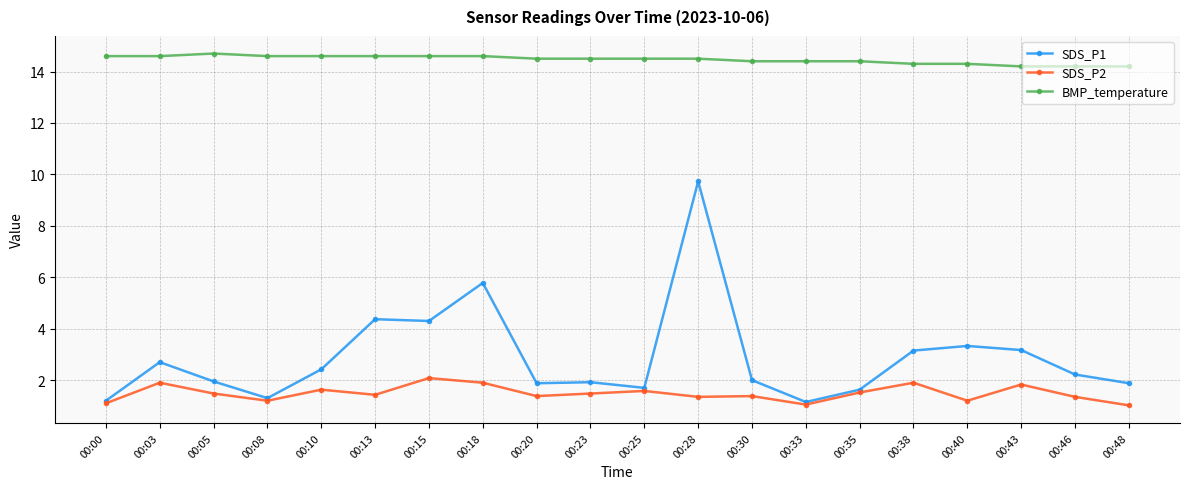

At which category does SDS_P2 reach its first local peak?

00:03